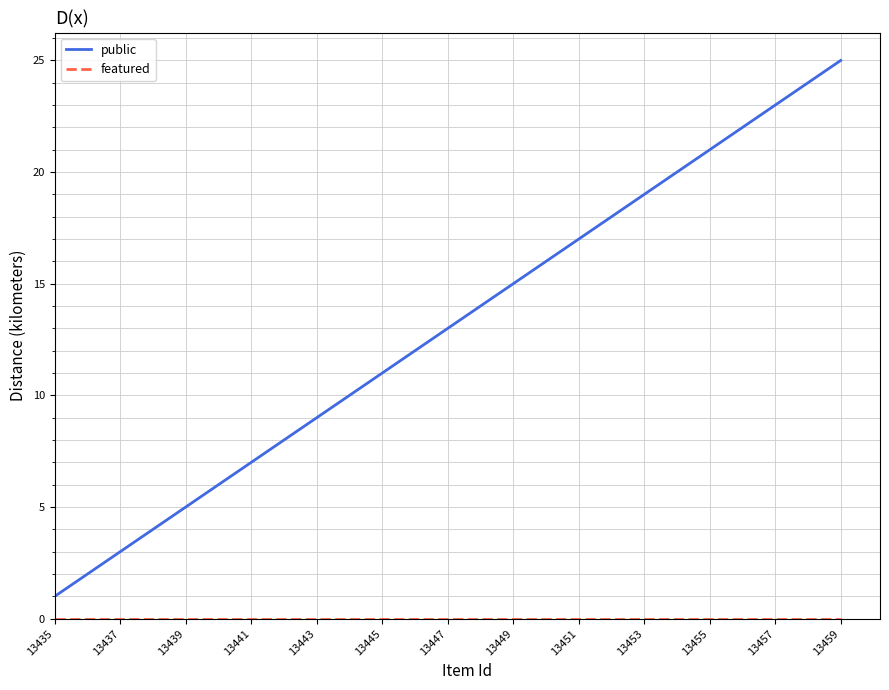

Which series has the largest total across all categories?

public